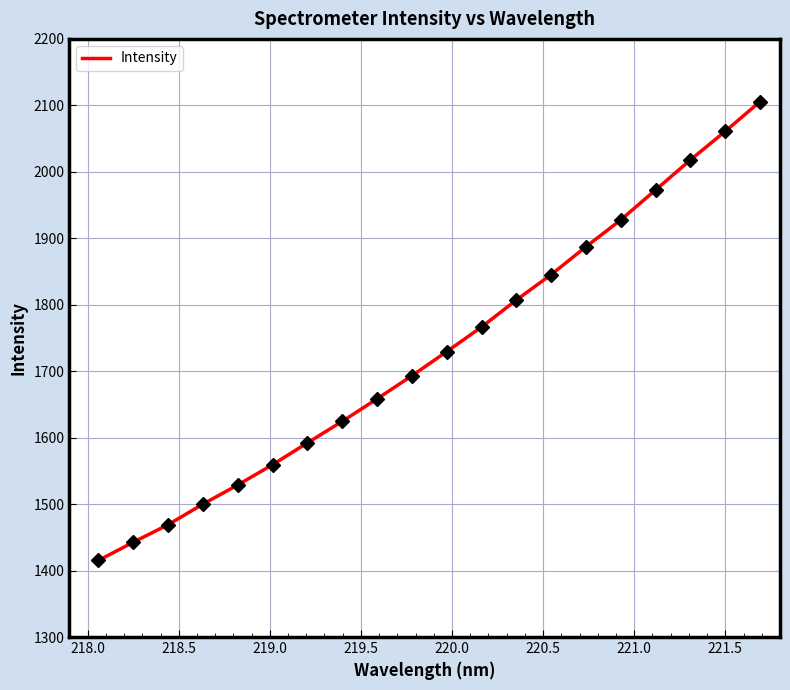

What is the maximum value shown in the chart?

2105.5